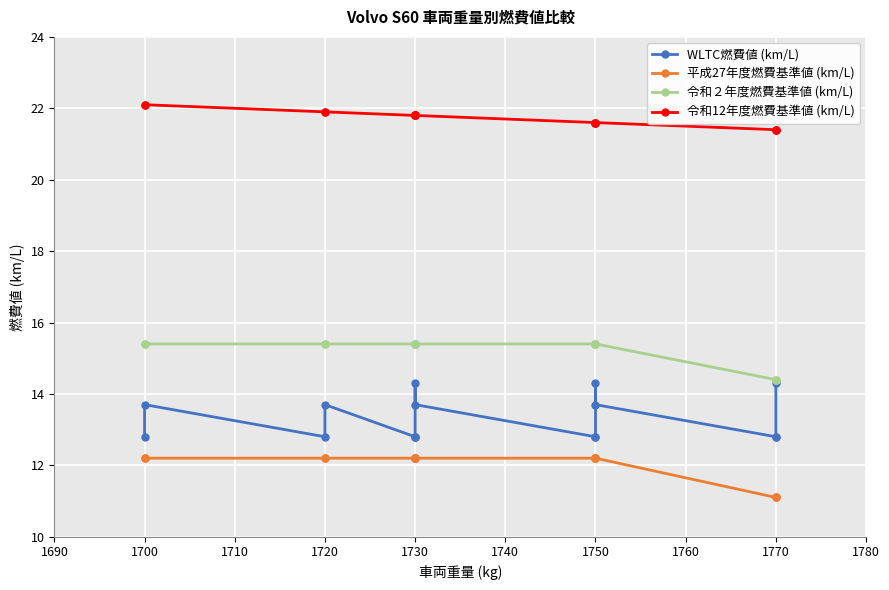

True or false: WLTC燃費値 (km/L) and 令和12年度燃費基準値 (km/L) intersect in this chart.

False